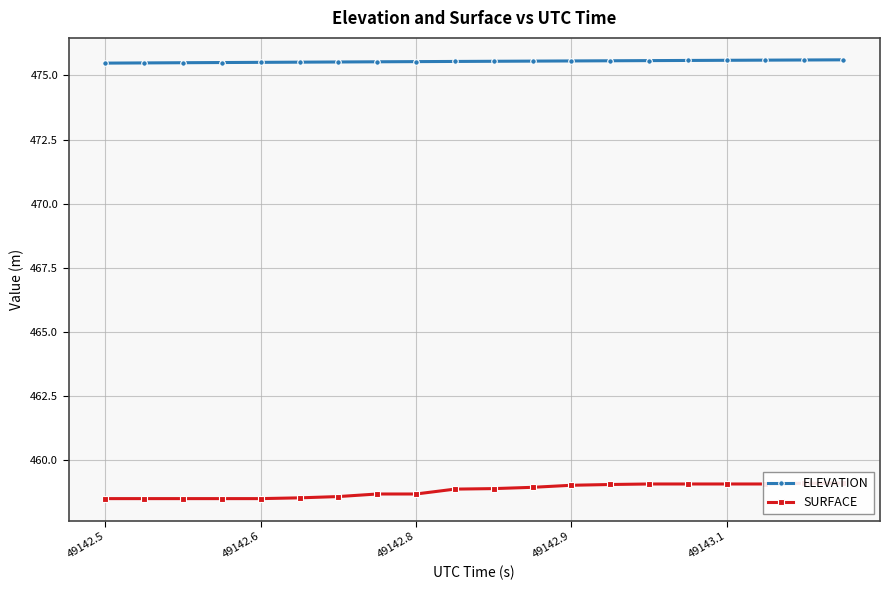

Is this an area chart (filled region under the line)?

No